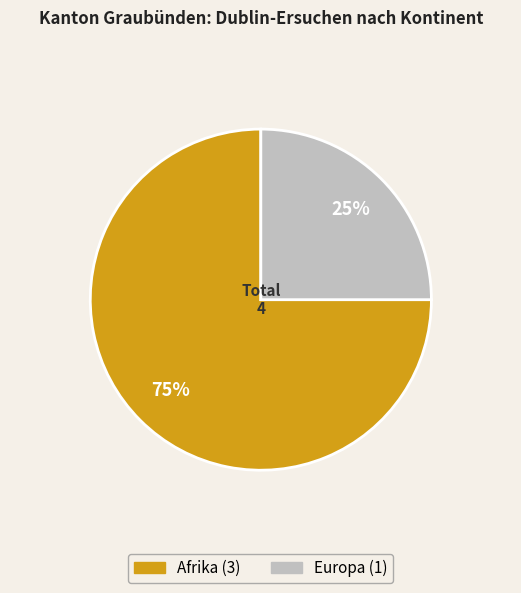

Is there any slice that represents more than half of the pie?

Yes